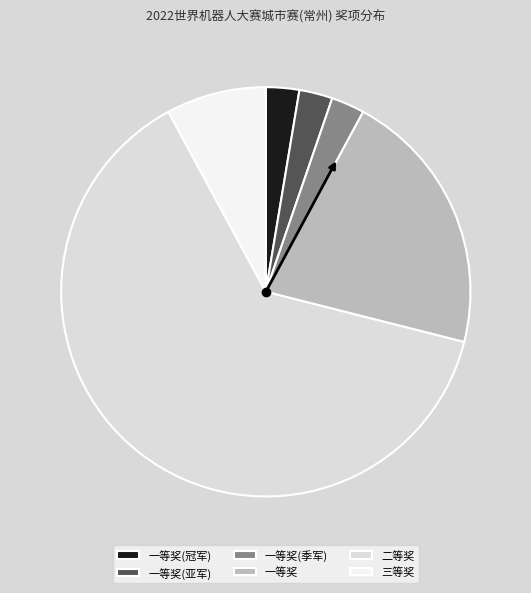

Is there a majority slice in this chart?

Yes